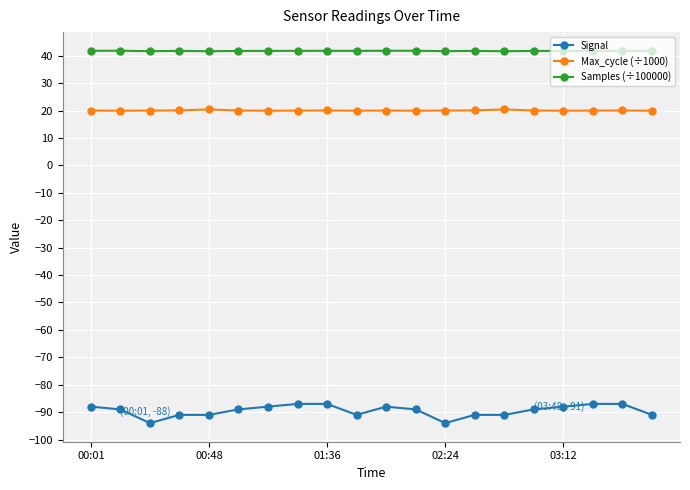

At how many categories does at least one series exceed 9?

20